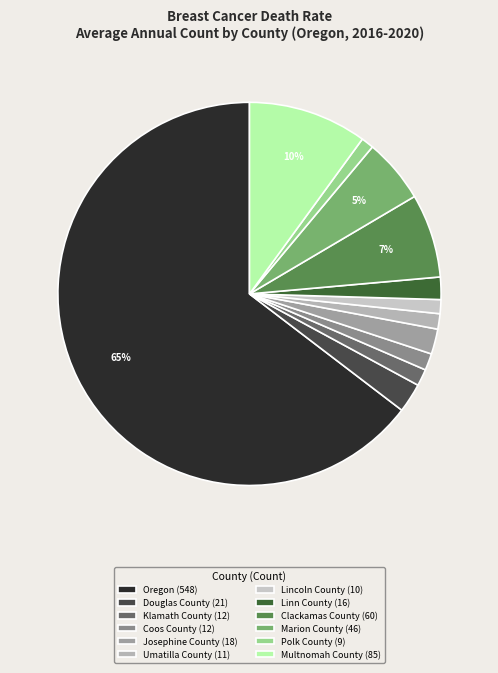

How many slices are in this pie chart?

12